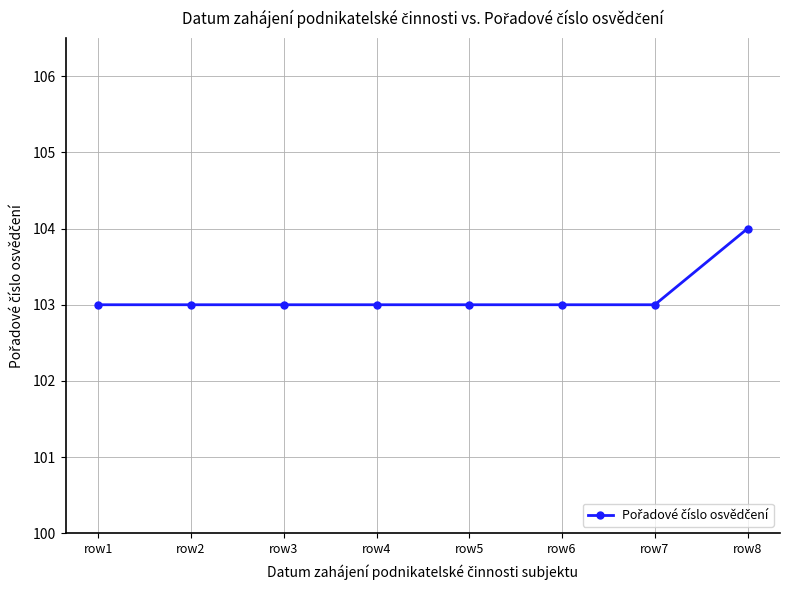

Which category has the highest value across all series?

row8